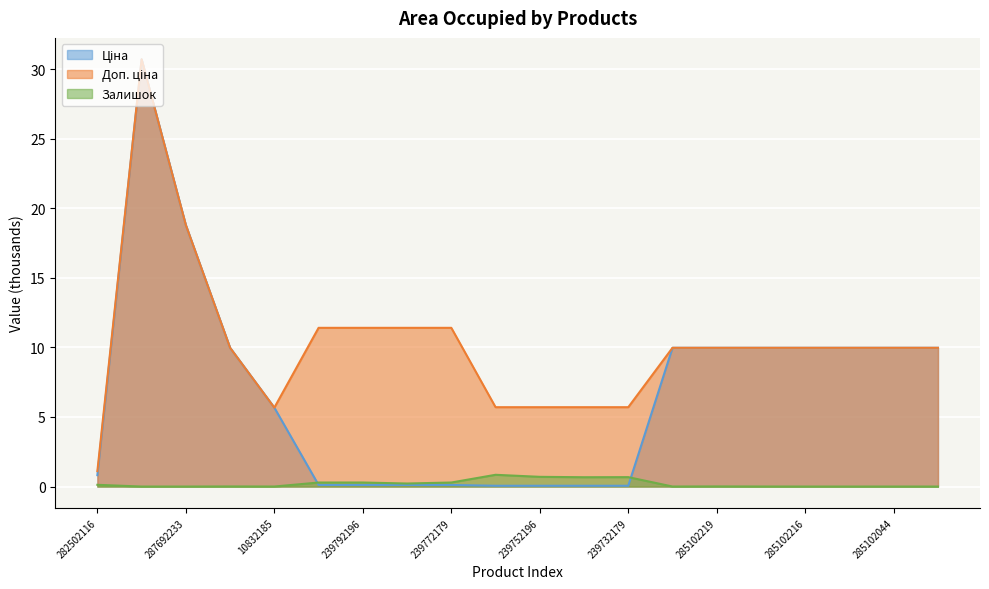

Which category has the highest value in the Доп. ціна series?

287712232